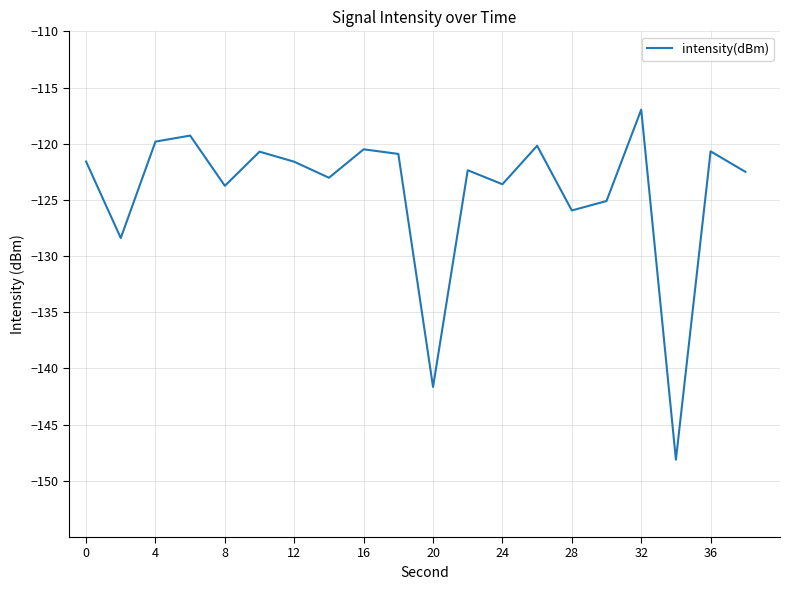

What is the sum of all values?

-2486.7